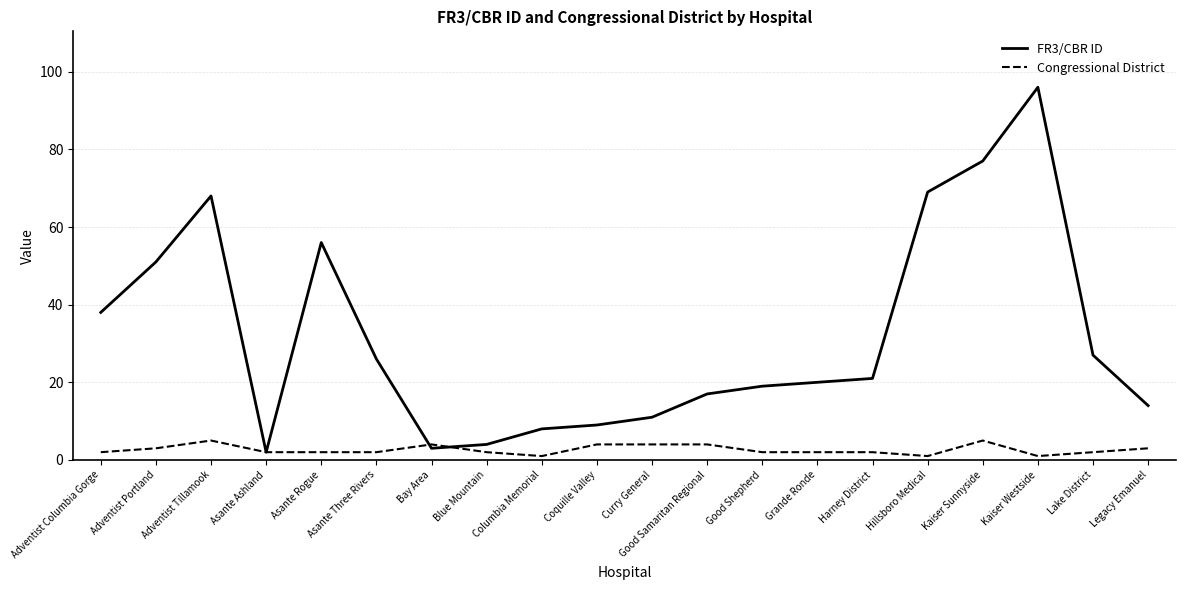

List the series in order of their overall mean, highest first.

FR3/CBR ID, Congressional District